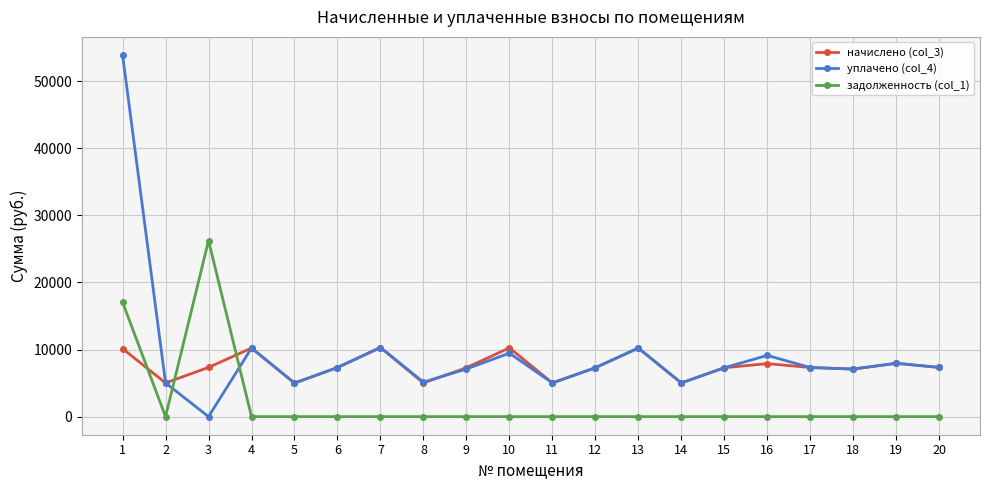

At how many categories does at least one series exceed 25503?

2